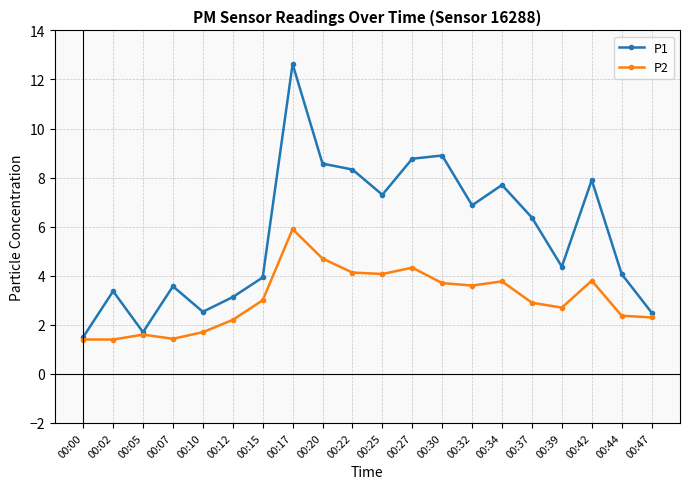

Between 00:12 and 00:37, which series saw the biggest shift?

P1